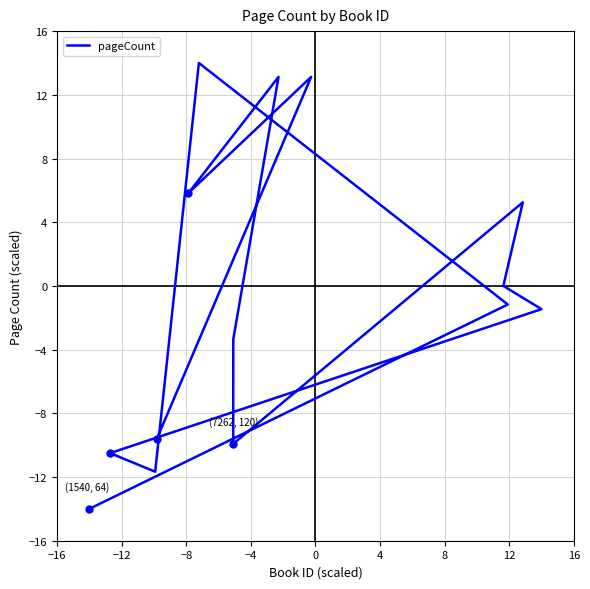

How many lines are shown in the chart?

1